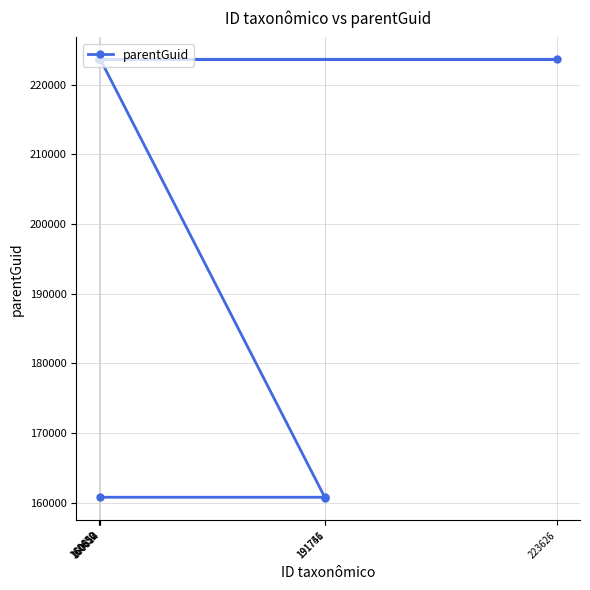

At which category does the chart reach its peak across all series?

160652